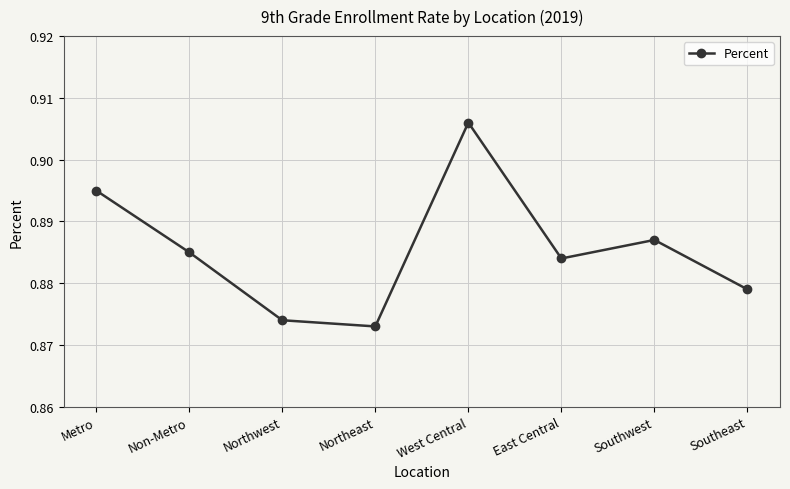

List the labels in order of value, largest first.

West Central, Metro, Southwest, Non-Metro, East Central, Southeast, Northwest, Northeast